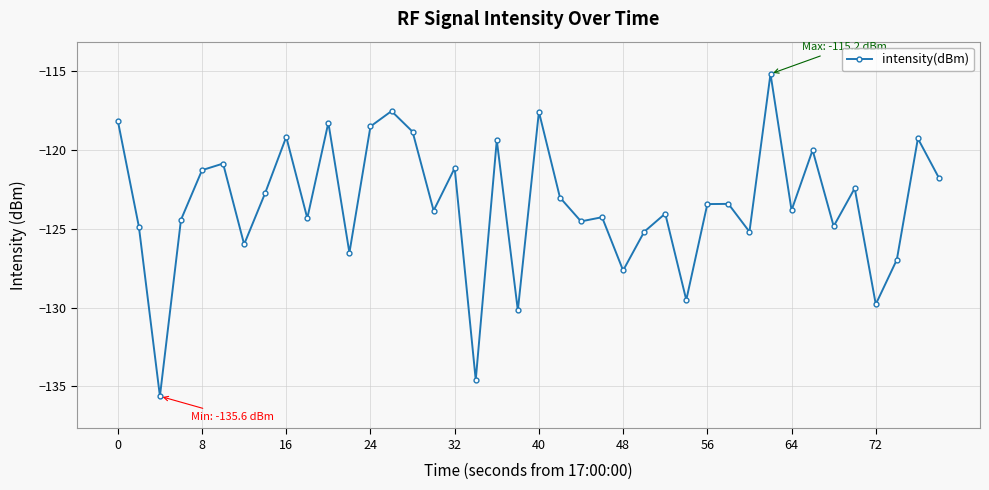

What is the greatest value displayed?

-115.2